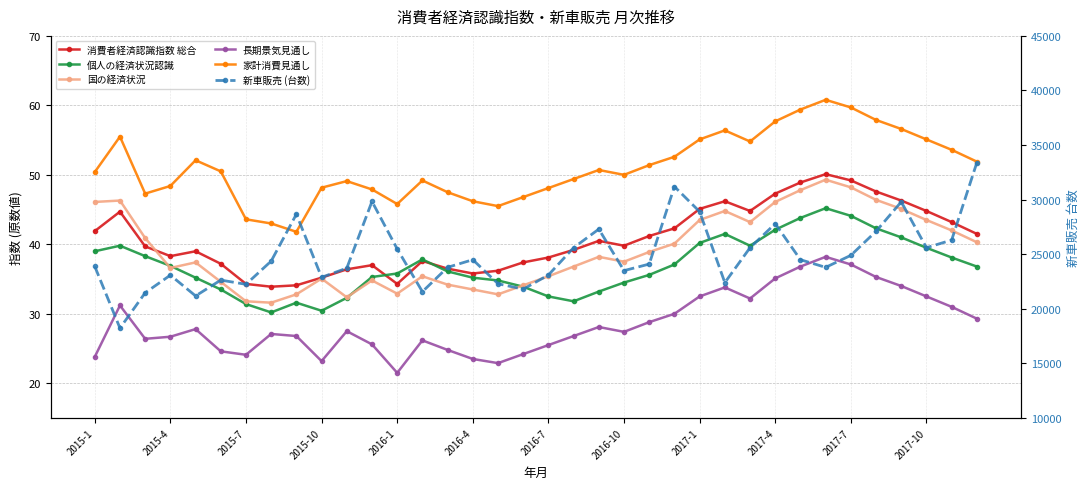

What is the greatest value displayed?

33400.0